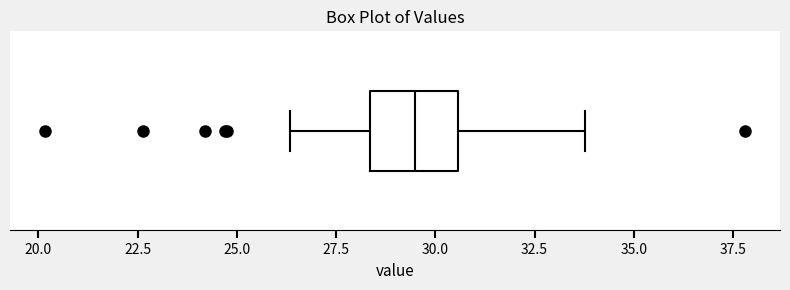

Where does the right whisker of the box end on the x-axis? The values are not printed on the chart, so give them approximately, as read against the axis.

34.0